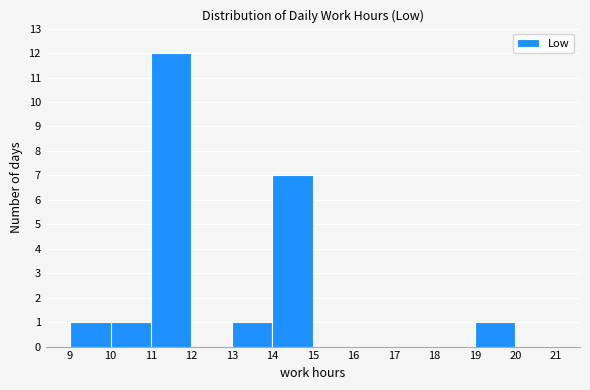

Reading left to right, list every bar in this chart as the range it spans on the x-axis followed by its height. The values are not printed on the chart, so give them approximately, as read against the axis.

9 to 10: 1
10 to 11: 1
11 to 12: 12
12 to 13: 0
13 to 14: 1
14 to 15: 7
15 to 16: 0
16 to 17: 0
17 to 18: 0
18 to 19: 0
19 to 20: 1
20 to 21: 0